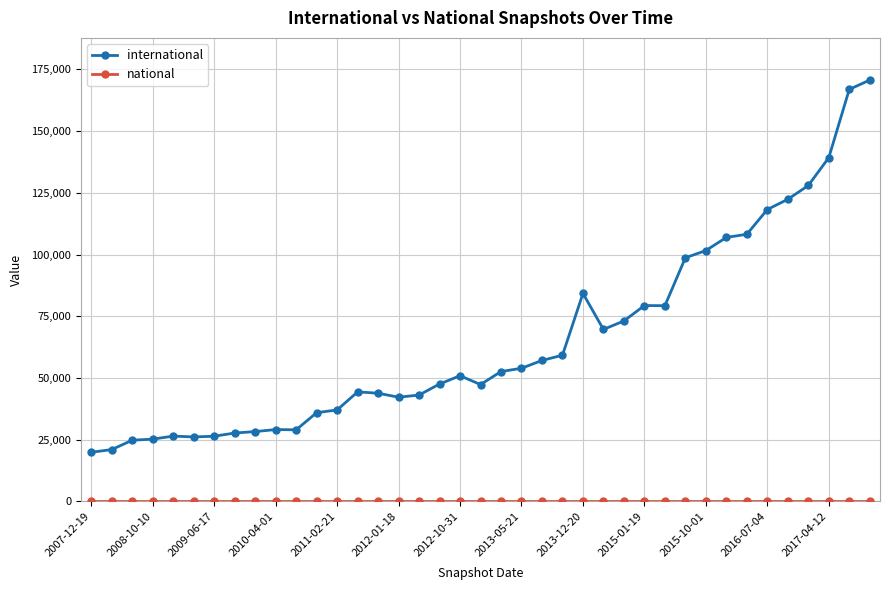

What is the maximum value shown in the chart?

170659